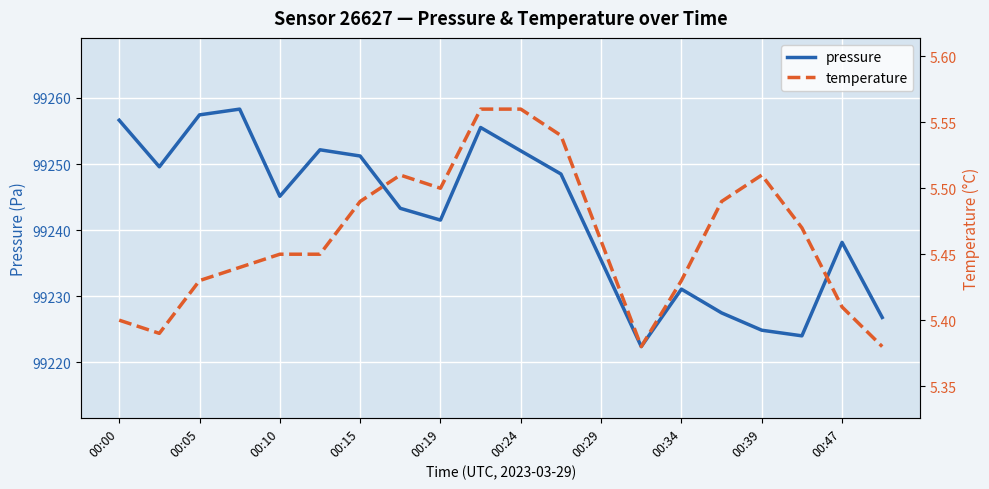

What are all the series names shown in the legend?

pressure, temperature